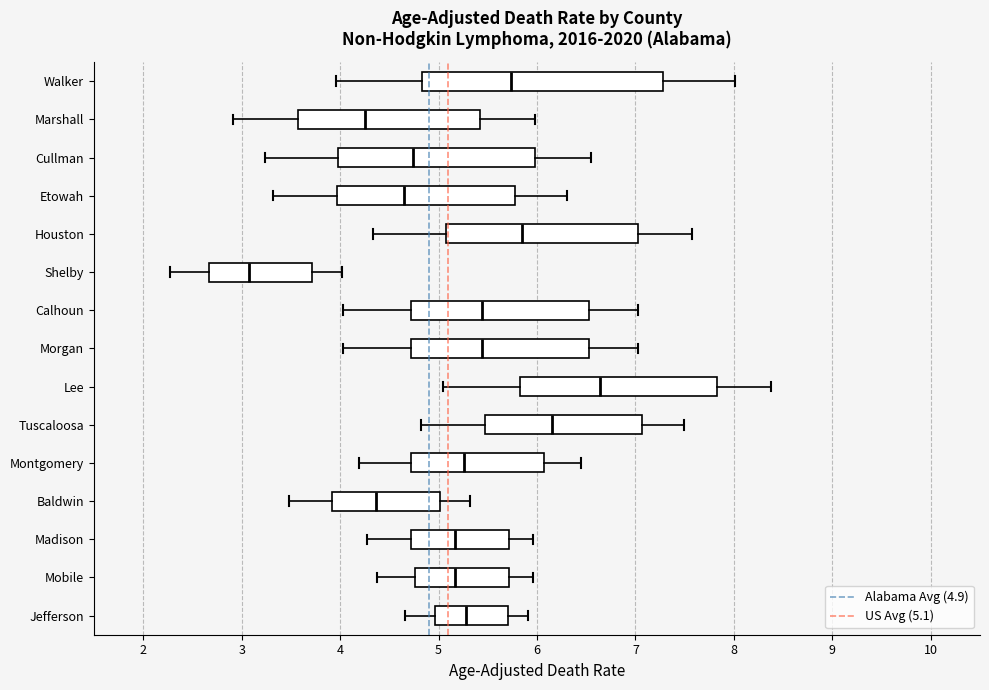

Where is the left edge of the box for Lee on the x-axis? The values are not printed on the chart, so give them approximately, as read against the axis.

5.8